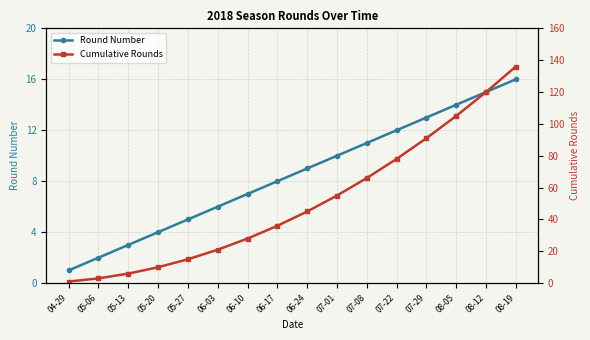

Is this an area chart (filled region under the line)?

No